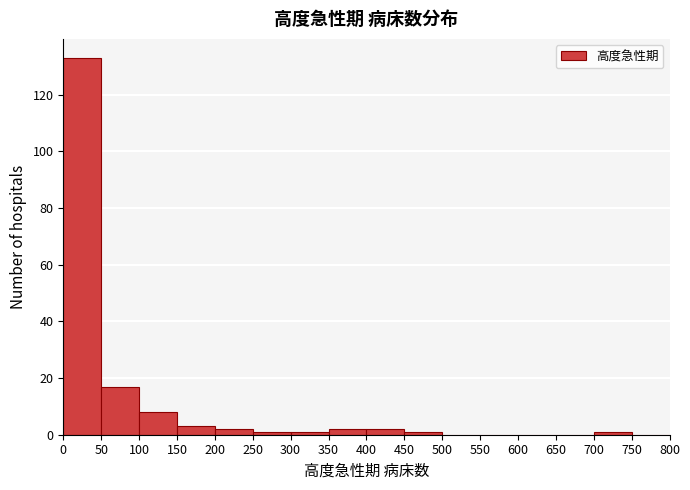

How tall is the bar that spans 50 to 100 on the x-axis? The values are not printed on the chart, so give them approximately, as read against the axis.

18